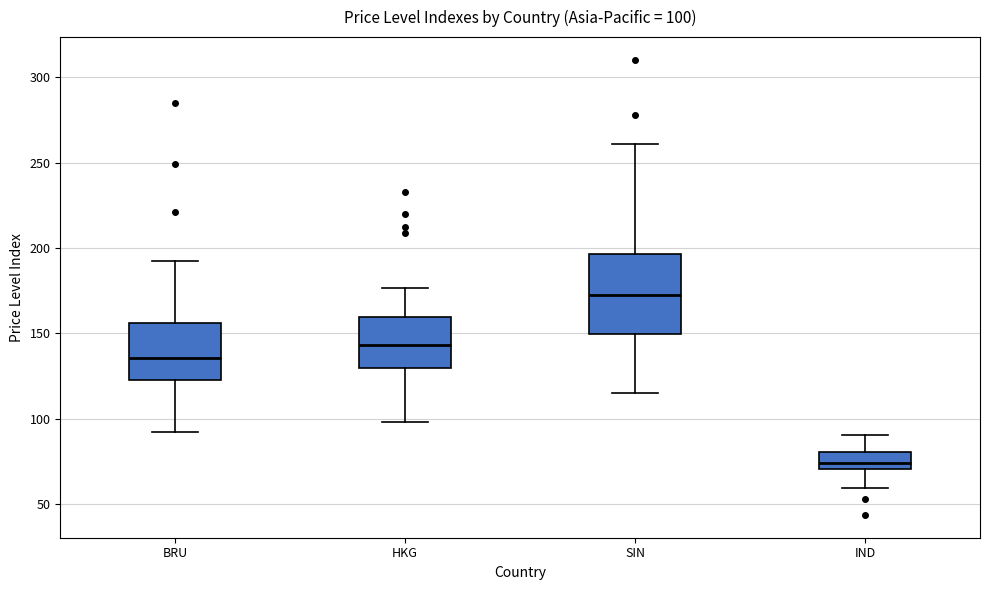

Which box is the tallest, from its lower edge to its upper edge?

SIN